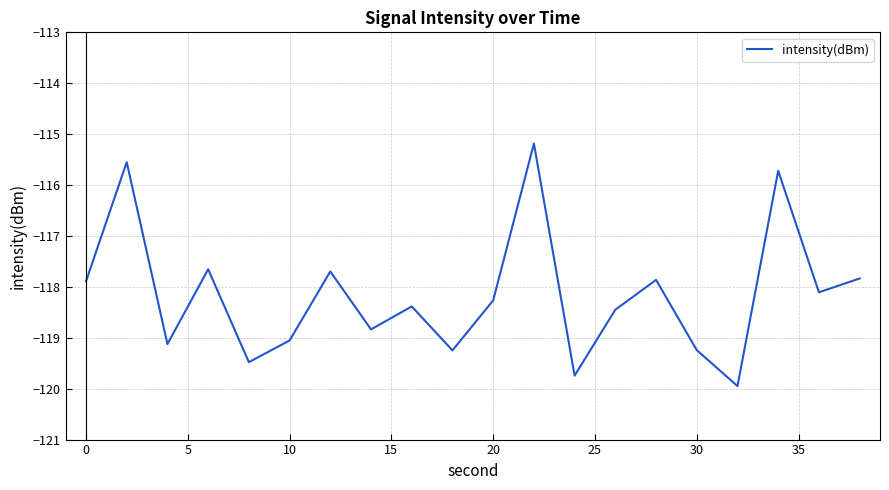

What is the difference between the maximum and minimum values?

4.8